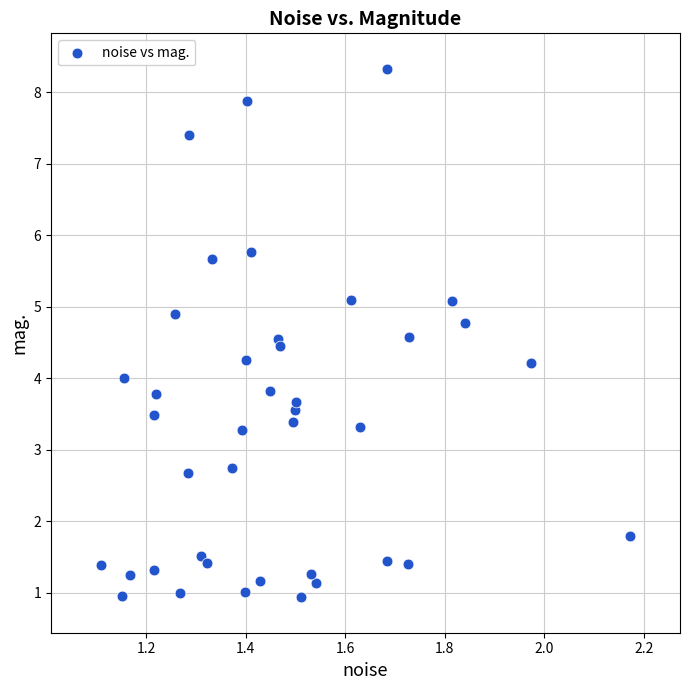

What is the range of Y values (max minus min)?

7.4